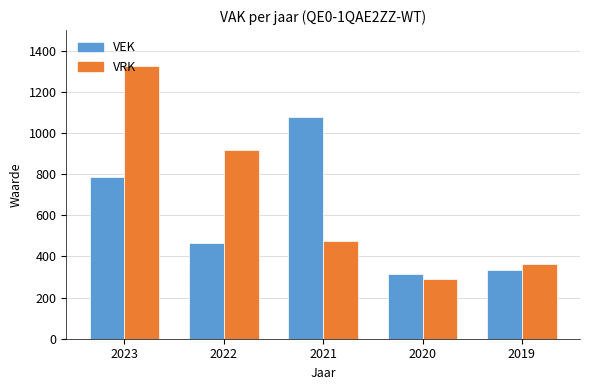

What is the average value of the VRK series?

674